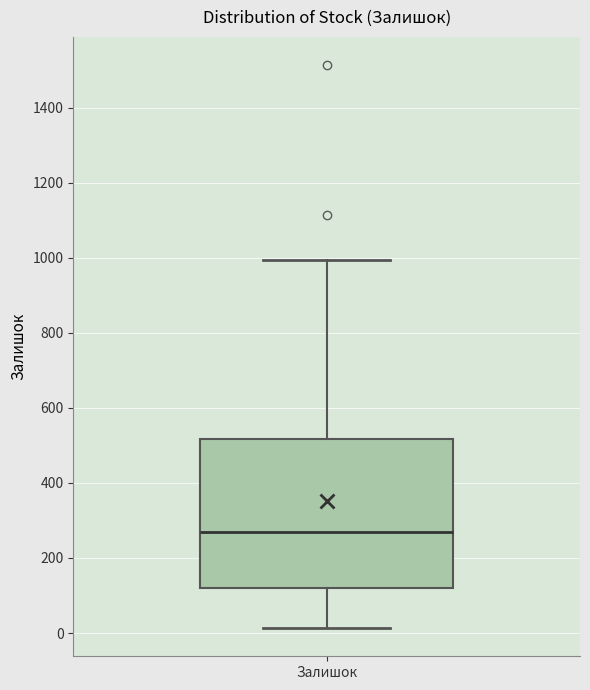

Read this box plot against the y-axis: the position of the median line, the range covered by the box, and the ends of both whiskers. The values are not printed on the chart, so give them approximately, as read against the axis.

median 260, box 120 to 520, whiskers 20 to 1000